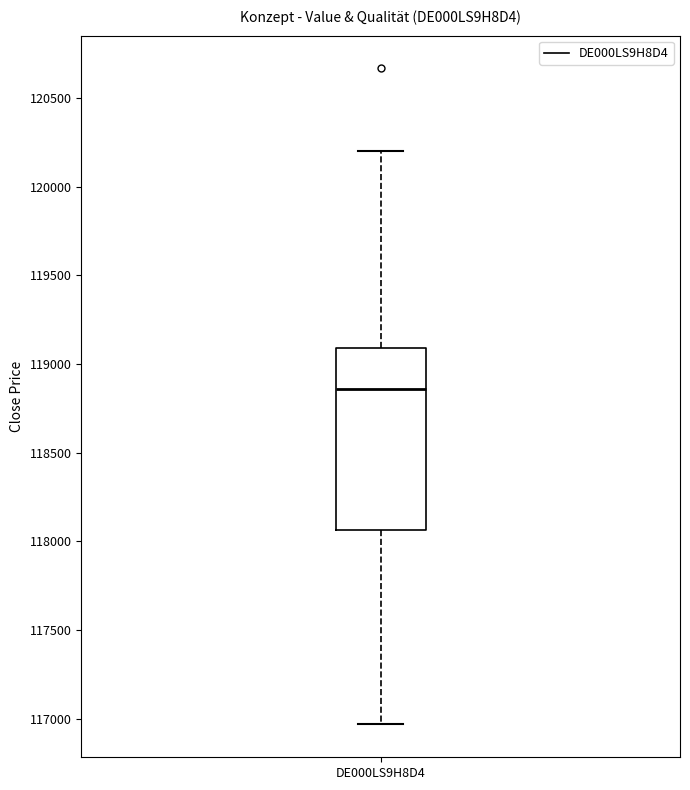

Transcribe this box plot: give where the median line is, the range the box spans, and where the two whiskers end, as read against the y-axis. The values are not printed on the chart, so give them approximately, as read against the axis.

median 118850, box 118050 to 119100, whiskers 116950 to 120200